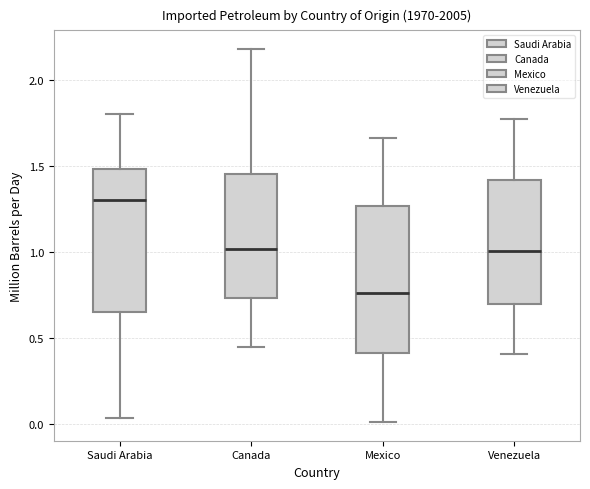

Reading left to right, read every box against the y-axis: the position of its median line, the range the box covers, and the ends of its whiskers. The values are not printed on the chart, so give them approximately, as read against the axis.

Saudi Arabia: median 1.30, box 0.65 to 1.50, whiskers 0.05 to 1.80
Canada: median 1.00, box 0.75 to 1.45, whiskers 0.45 to 2.20
Mexico: median 0.75, box 0.40 to 1.25, whiskers 0.00 to 1.65
Venezuela: median 1.00, box 0.70 to 1.40, whiskers 0.40 to 1.75